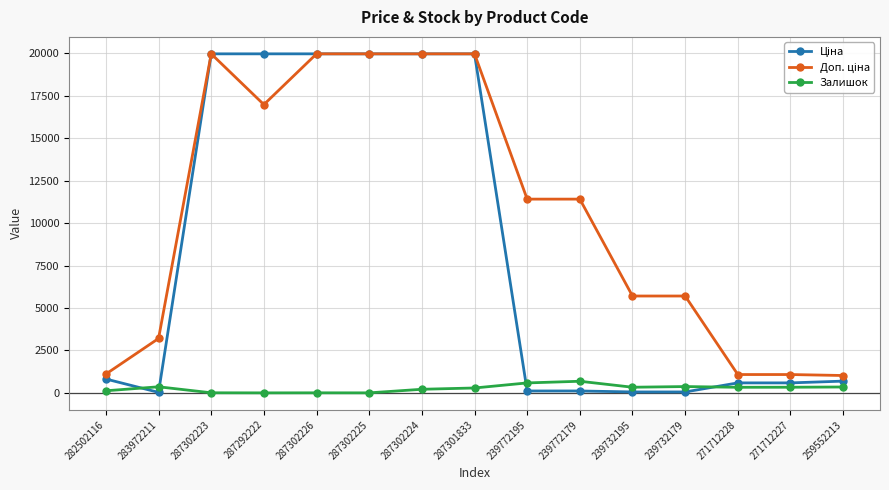

Count the number of data series in this chart.

3